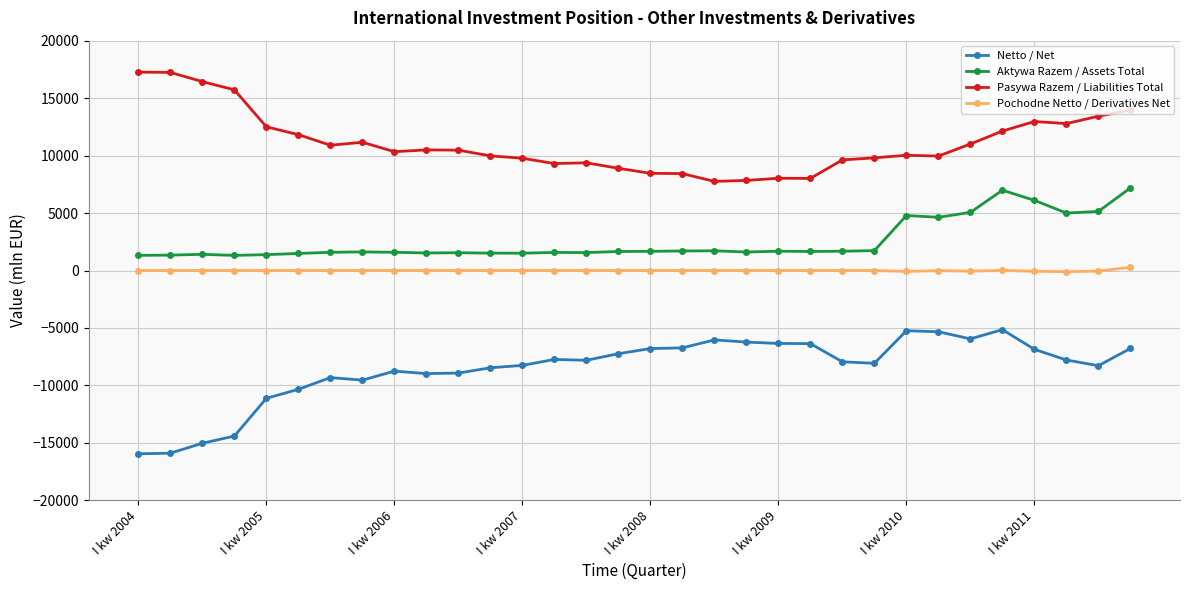

List the series in order of their peak value, lowest first.

Netto / Net, Pochodne Netto / Derivatives Net, Aktywa Razem / Assets Total, Pasywa Razem / Liabilities Total